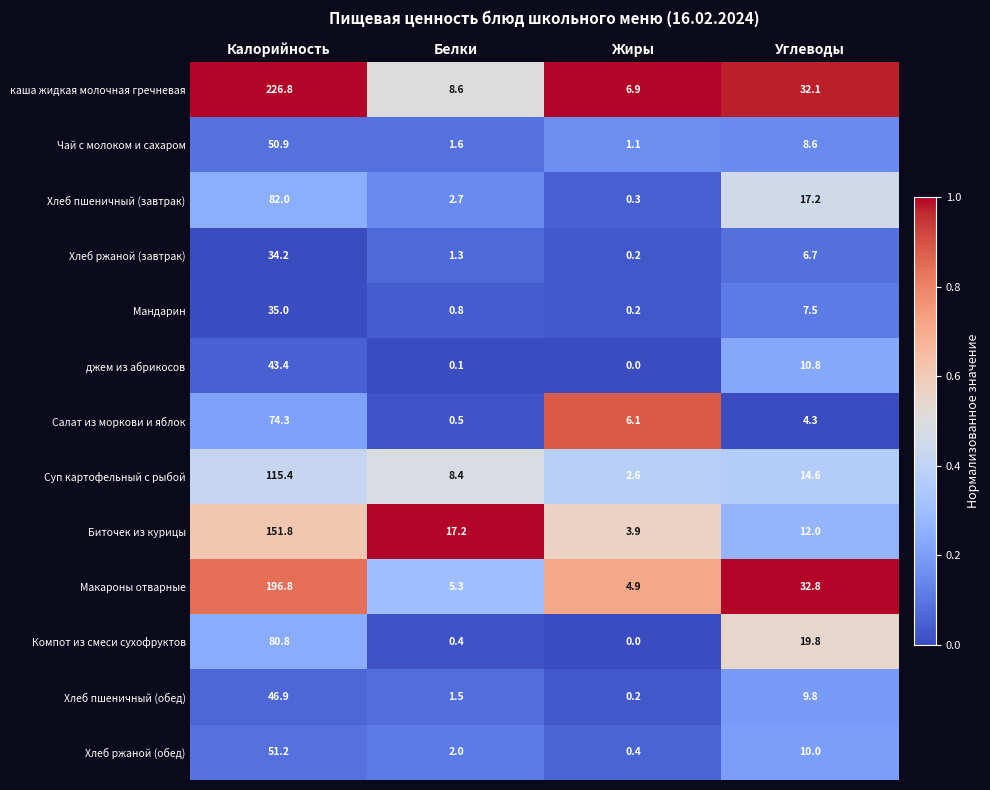

Rank the series by their maximum value, from highest to lowest.

каша жидкая молочная гречневая, Макароны отварные, Биточек из курицы, Суп картофельный с рыбой, Хлеб пшеничный (завтрак), Компот из смеси сухофруктов, Салат из моркови и яблок, Хлеб ржаной (обед), Чай с молоком и сахаром, Хлеб пшеничный (обед), джем из абрикосов, Мандарин, Хлеб ржаной (завтрак)